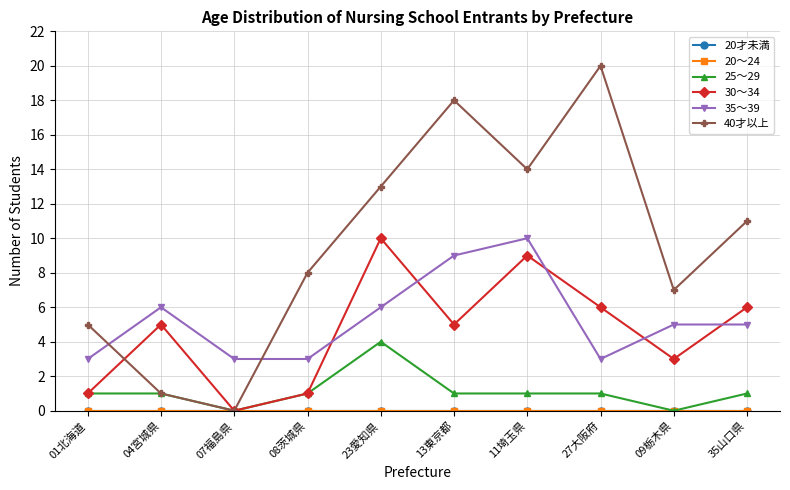

What is the sum of the 35～39 values at 11埼玉県 and 04宮城県?

16